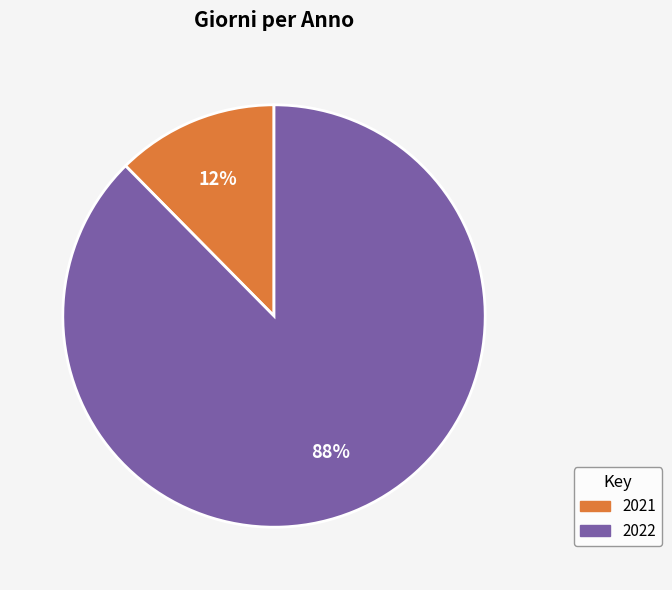

Rank the categories by value from highest to lowest.

2022, 2021